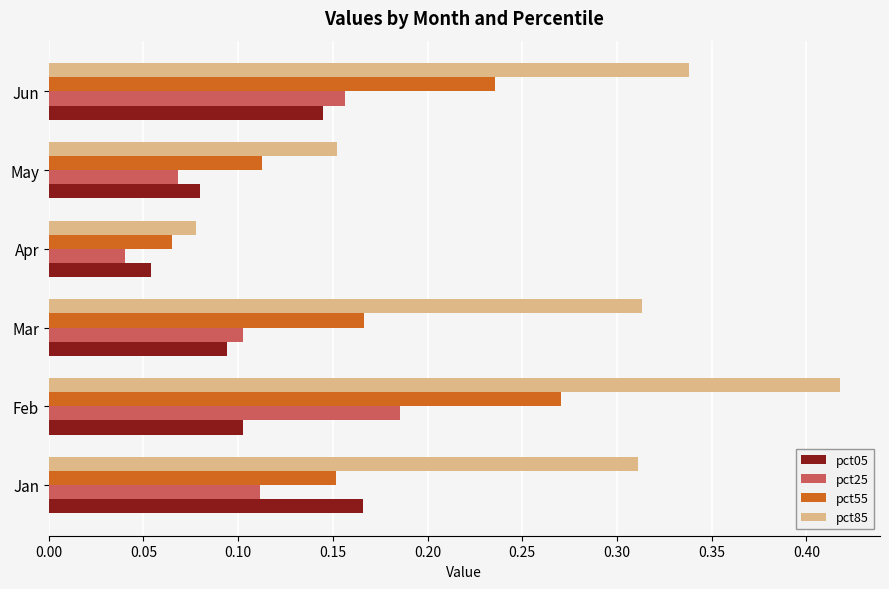

The pct55 series shows 0.1 at Apr. True or false?

True